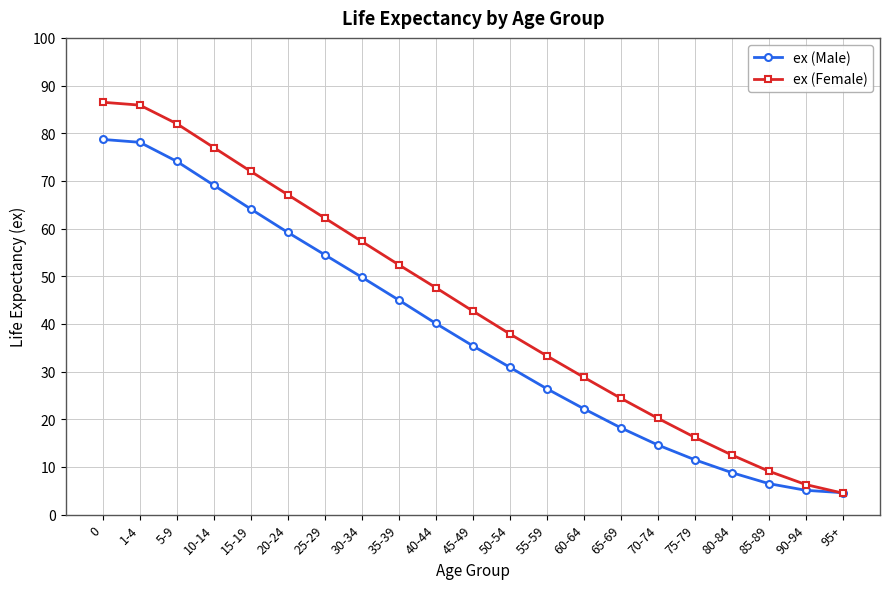

Is the value of ex (Female) at 85-89 greater than the value of ex (Male) at 85-89?

Yes